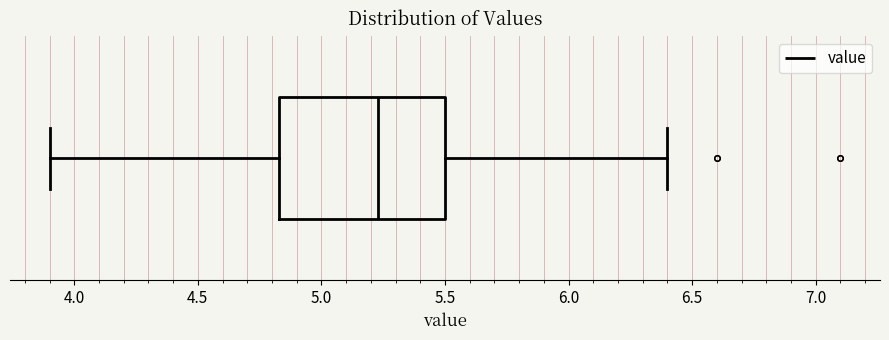

Where is the left edge of the box on the x-axis? The values are not printed on the chart, so give them approximately, as read against the axis.

4.85